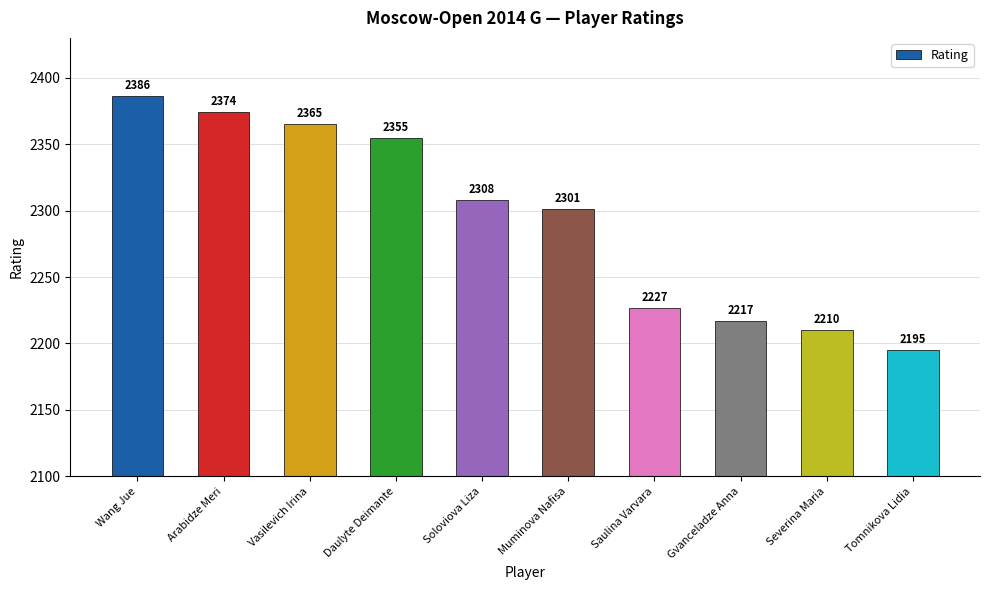

Reading right to left, extract all data points from this chart.

Tomnikova Lidia=2195	Severina Maria=2210	Gvanceladze Anna=2217	Saulina Varvara=2227	Muminova Nafisa=2301	Soloviova Liza=2308	Daulyte Deimante=2355	Vasilevich Irina=2365	Arabidze Meri=2374	Wang Jue=2386